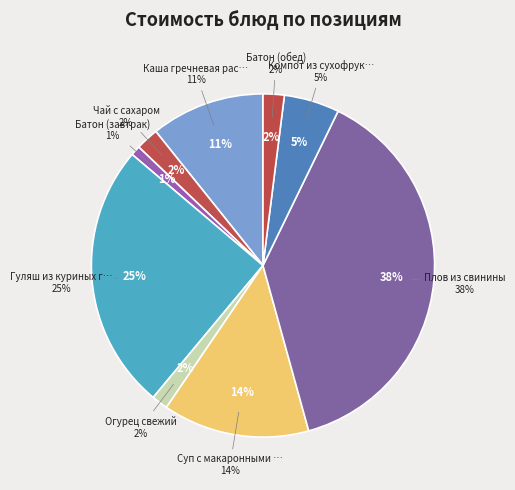

Rank the categories by value from lowest to highest.

Батон (завтрак), Огурец свежий, Батон (обед), Чай с сахаром, Компот из сухофруктов, Каша гречневая рассыпчатая, Суп с макаронными изделиями с курицей, Гуляш из куриных грудок, Плов из свинины